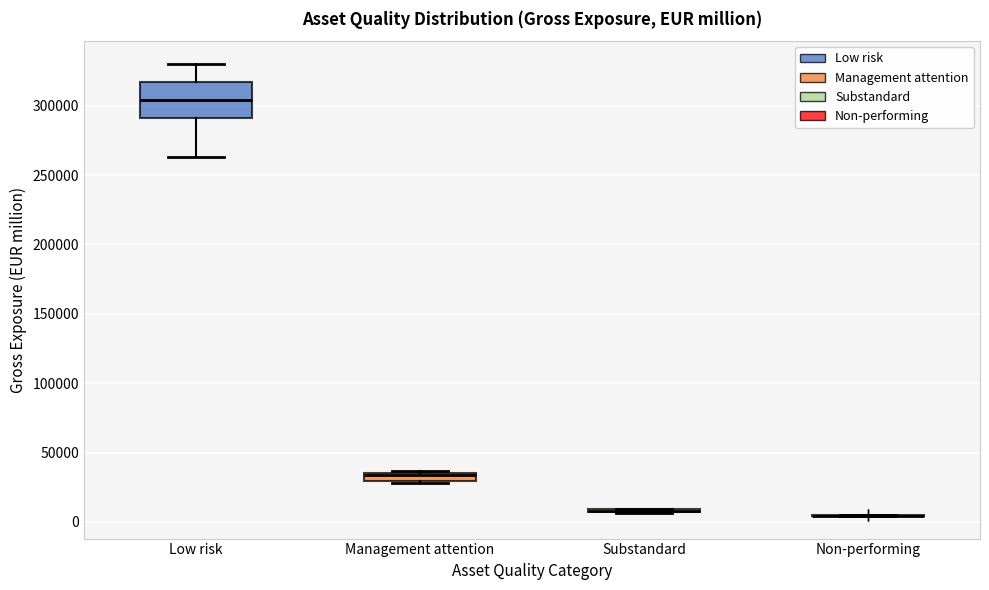

Which box is the tallest, from its lower edge to its upper edge?

Low risk